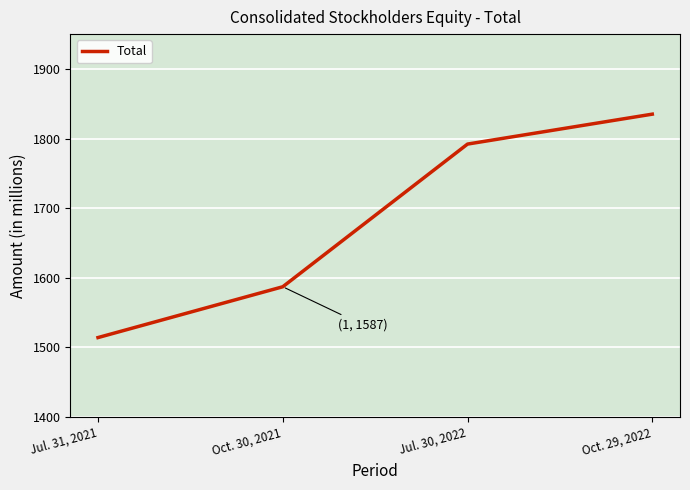

List the labels in order of value, largest first.

Oct. 29, 2022, Jul. 30, 2022, Oct. 30, 2021, Jul. 31, 2021